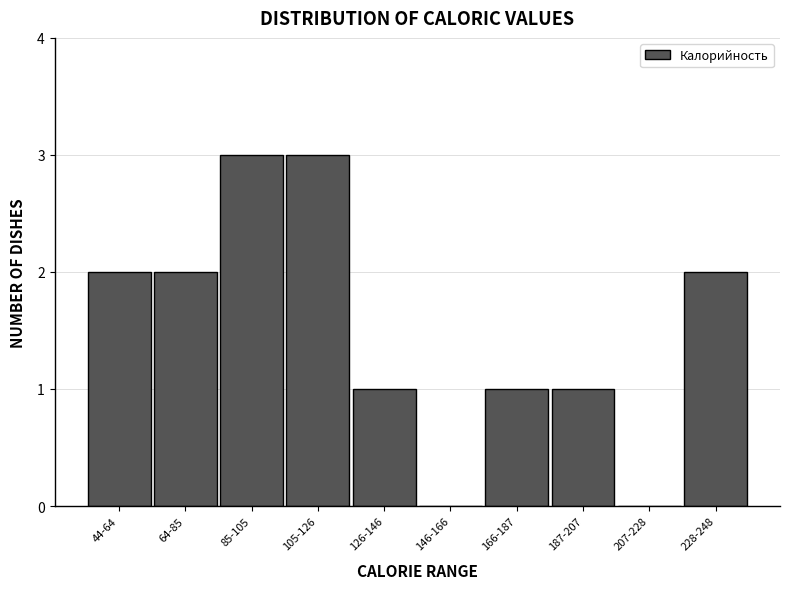

Reading left to right, transcribe all the data shown in this chart.

44-64=2	64-85=2	85-105=3	105-126=3	126-146=1	146-166=0	166-187=1	187-207=1	207-228=0	228-248=2